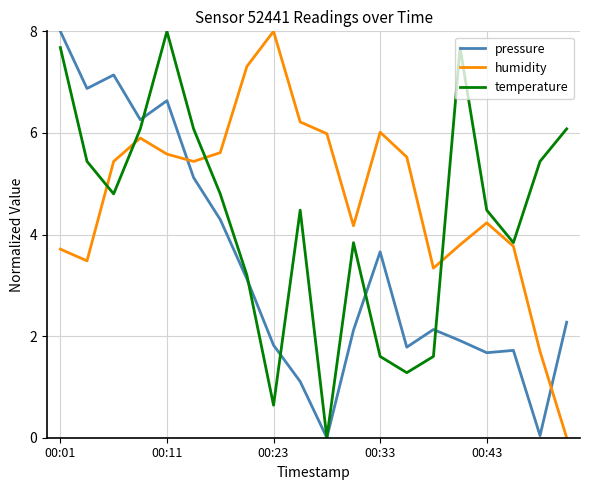

Which series ends up on top after the final intersection of humidity and pressure?

pressure